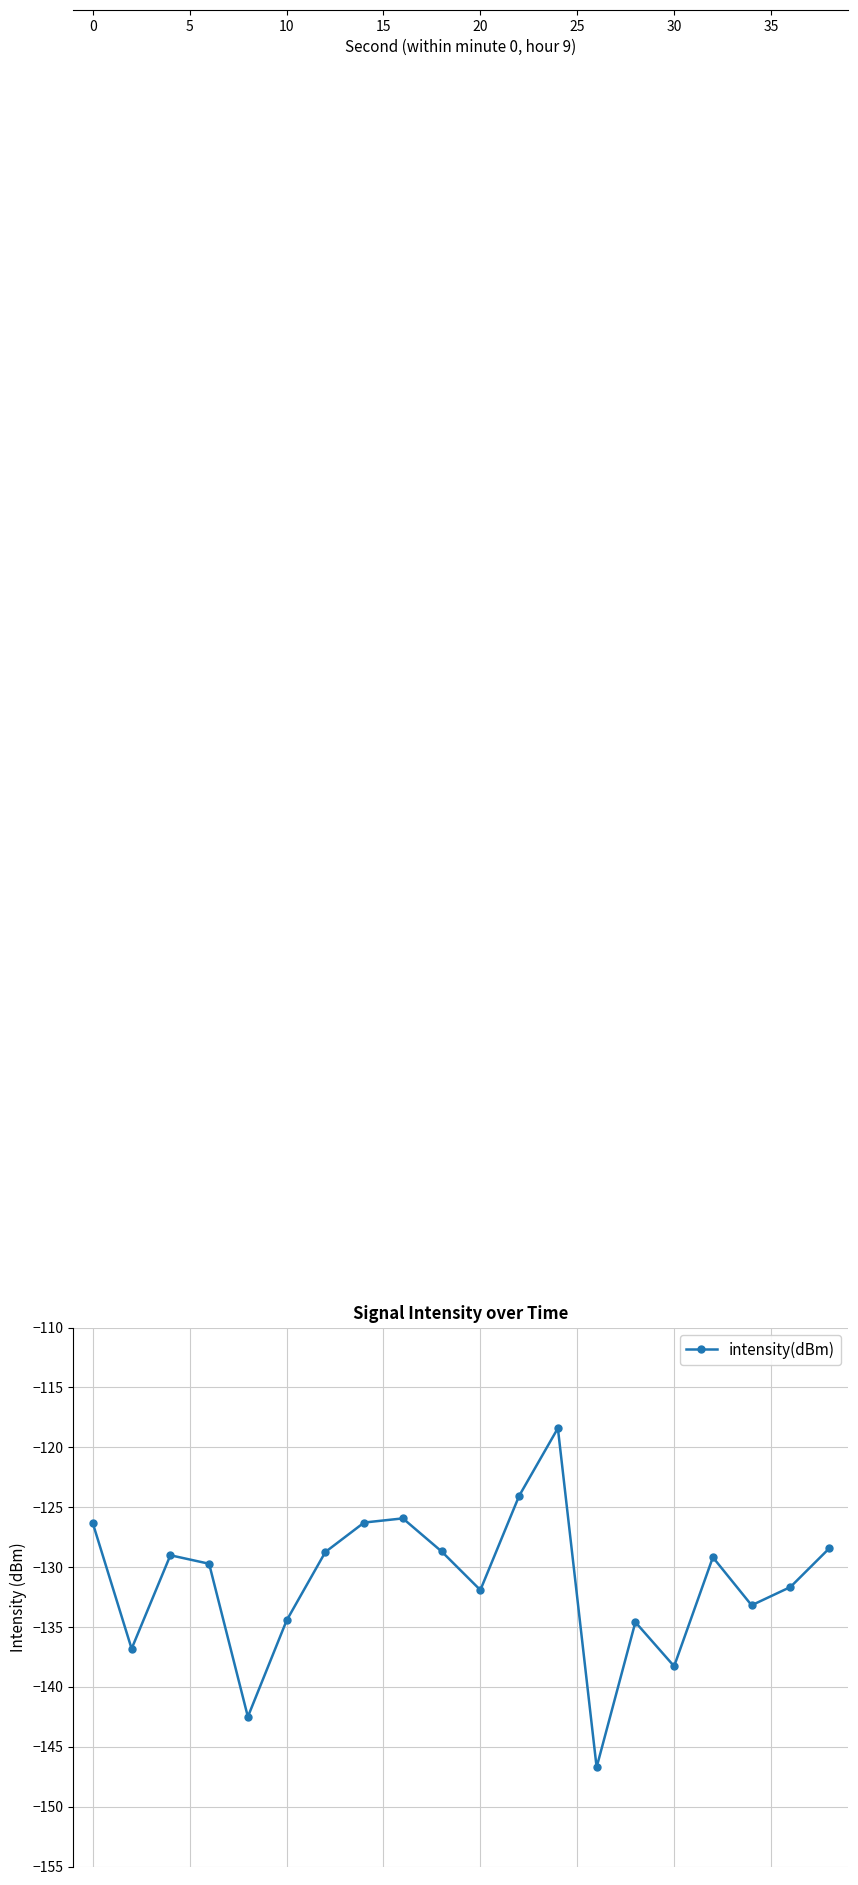

What is the difference between the maximum and minimum values?

28.3